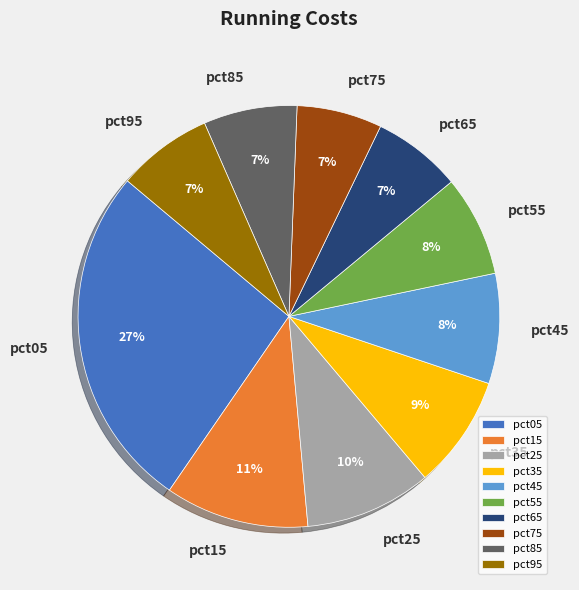

Is pct55 the majority of the pie?

No